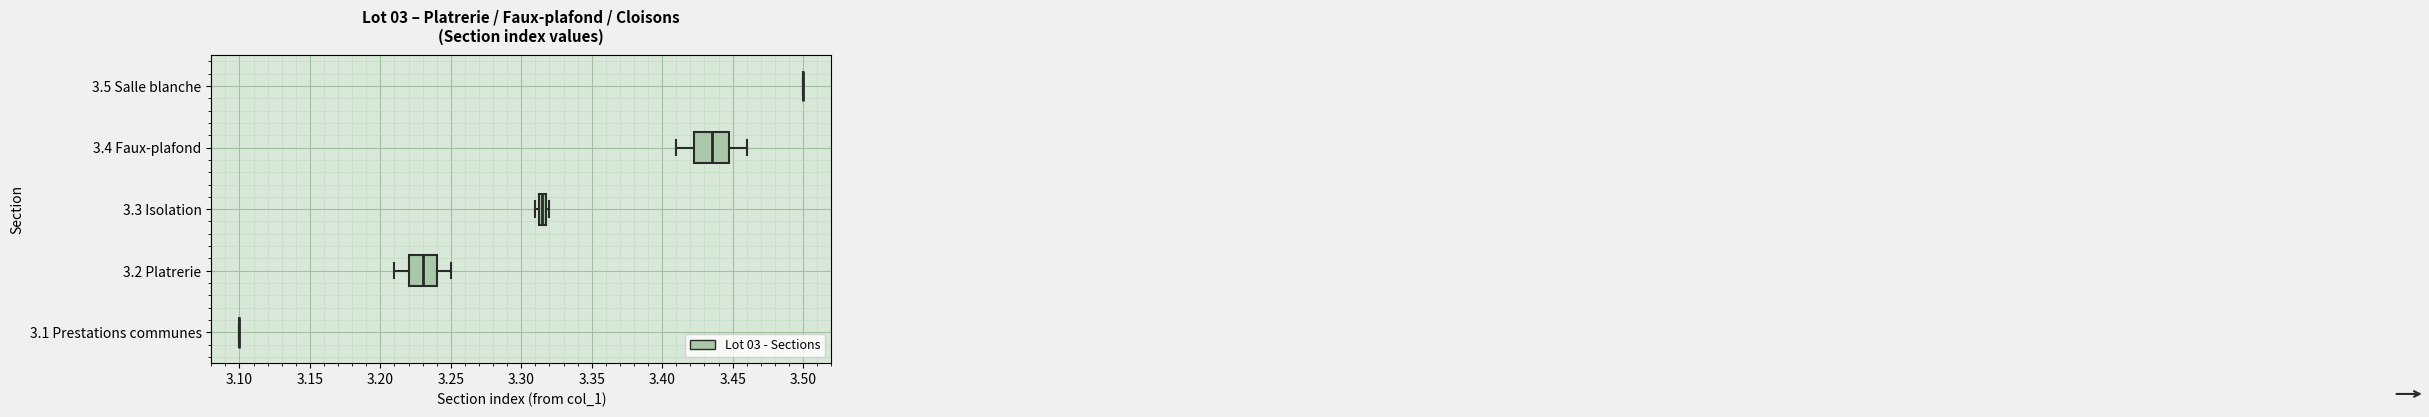

Where does the median line of the box for 3.4 Faux-plafond sit on the x-axis? The values are not printed on the chart, so give them approximately, as read against the axis.

3.435